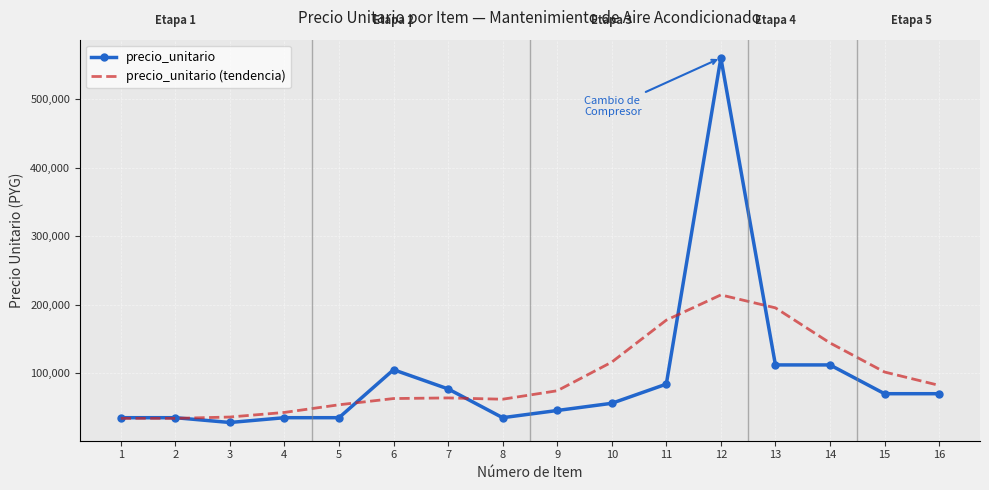

List the series in order of their peak value, lowest first.

precio_unitario (tendencia), precio_unitario